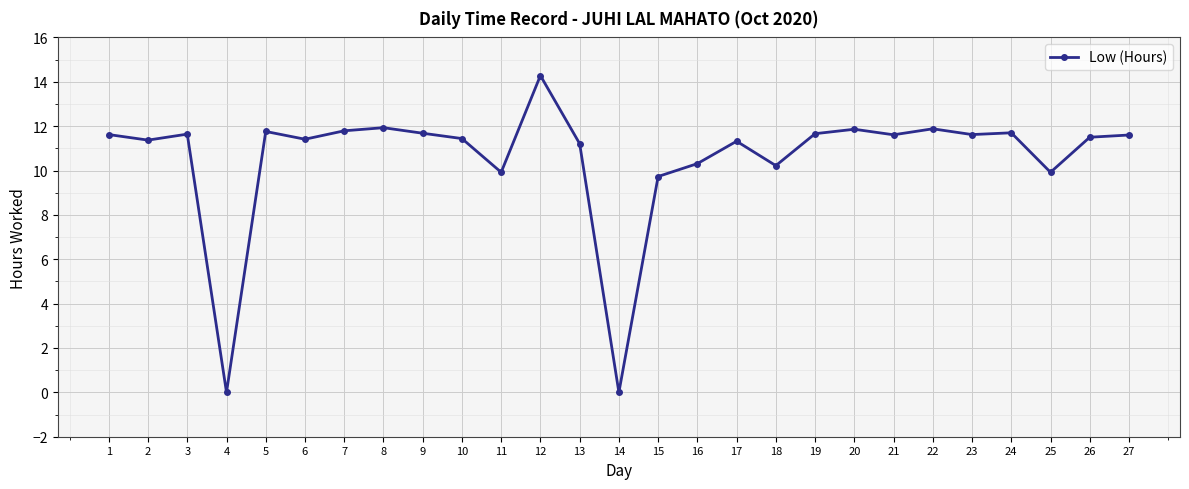

What is the difference between the values at 16 and 3?

1.3